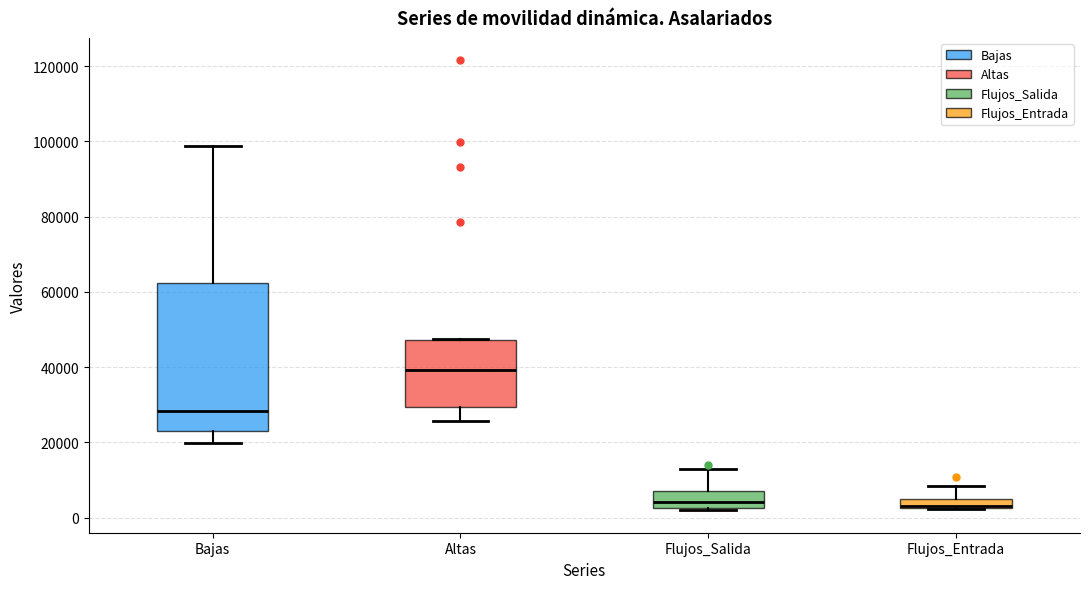

Which box is the tallest, from its lower edge to its upper edge?

Bajas